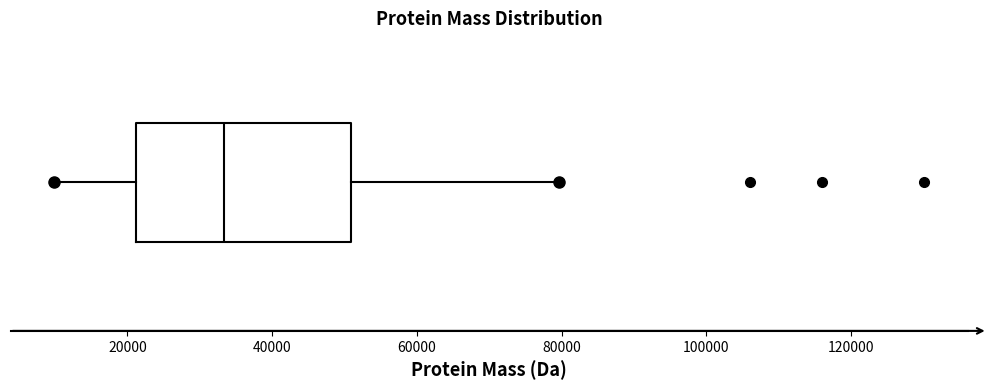

Transcribe this box plot: give where the median line is, the range the box spans, and where the two whiskers end, as read against the x-axis. The values are not printed on the chart, so give them approximately, as read against the axis.

median 34000, box 22000 to 50000, whiskers 10000 to 80000